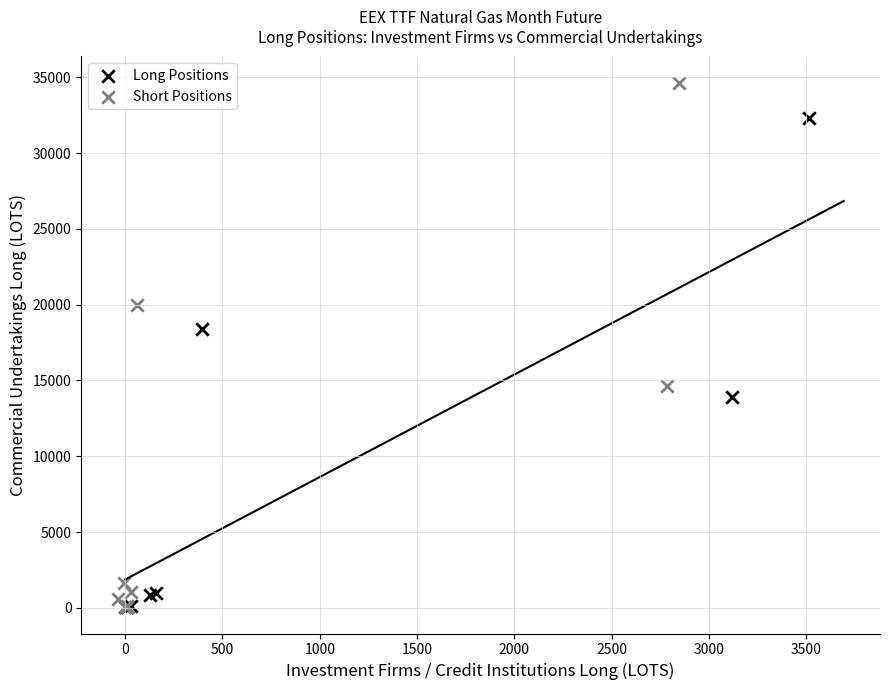

Which series contains the highest Y value?

Short Positions